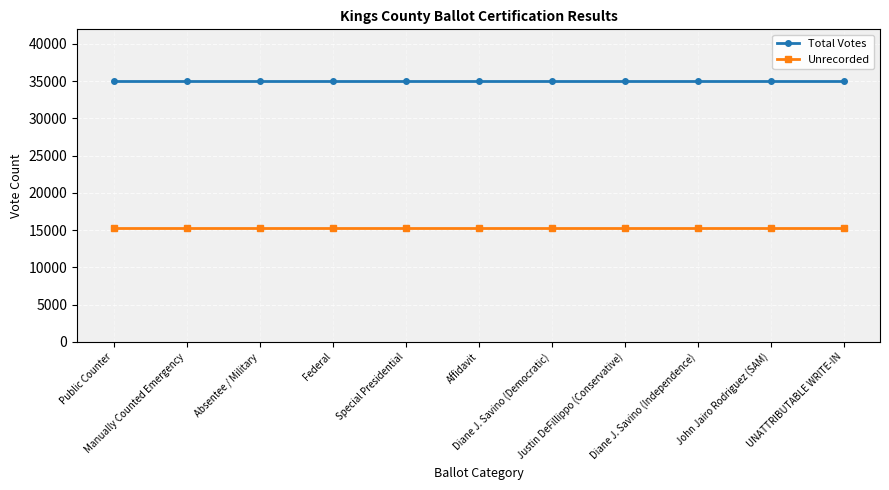

Is it true that Total Votes equals 8196 at Special Presidential?

False